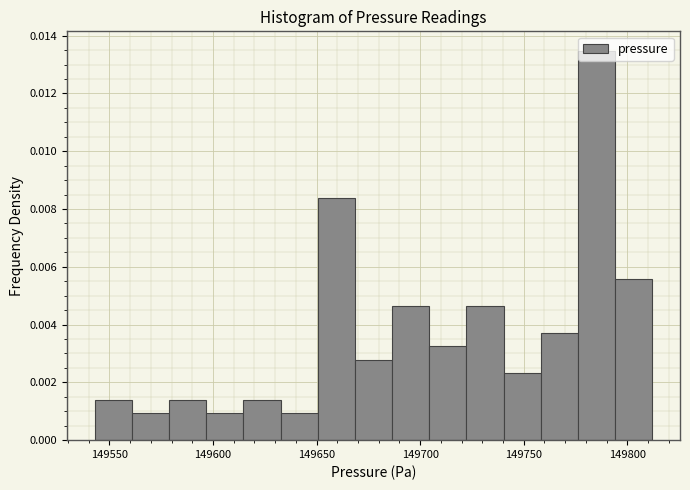

Around what value on the x-axis is the tallest bar? Give the approximate position of its centre, as read against the axis.

149785